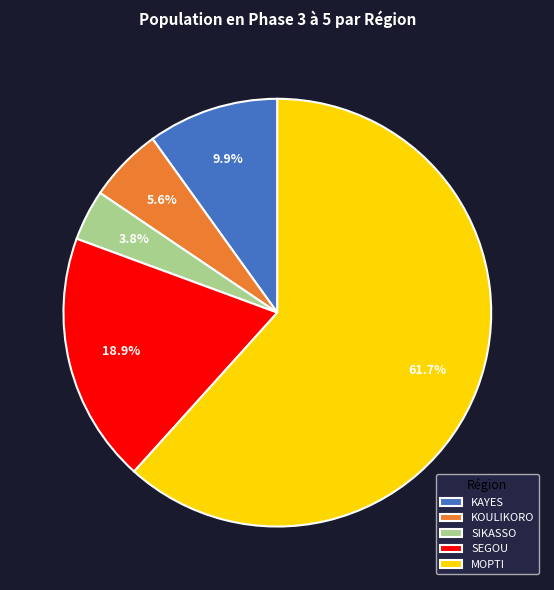

Is SIKASSO the majority of the pie?

No